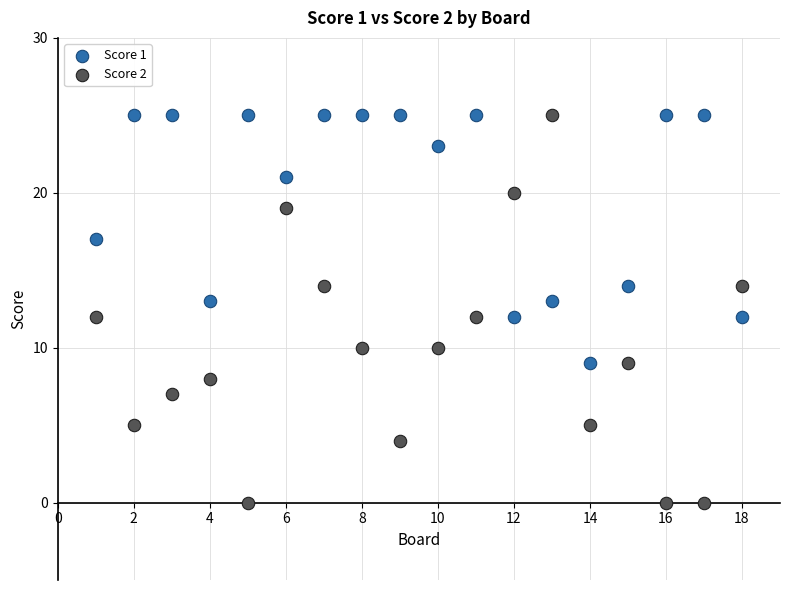

What is the X range (max minus min) for the scatter plot?

17